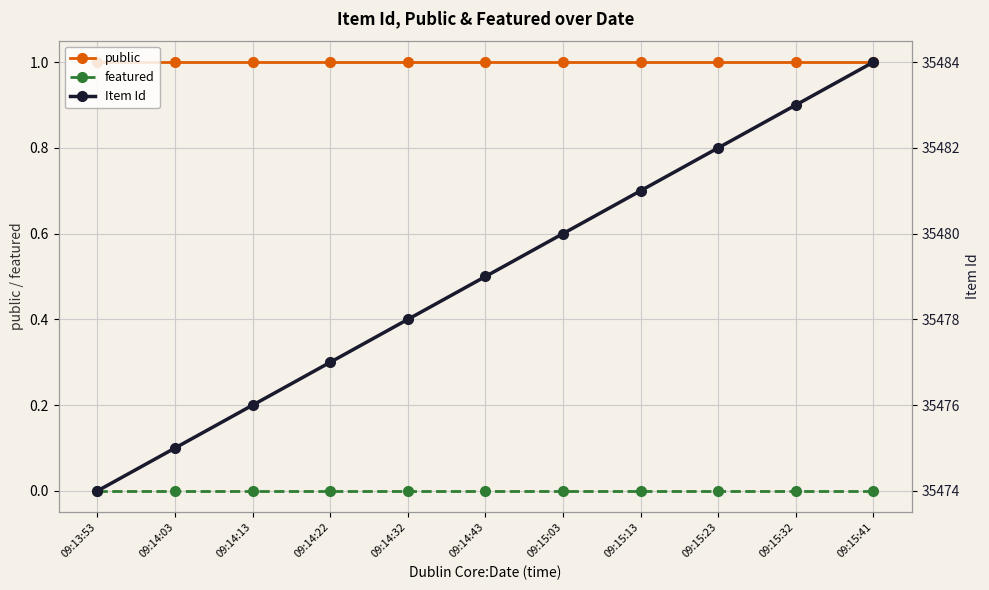

At which label is featured closest to 0?

09:13:53